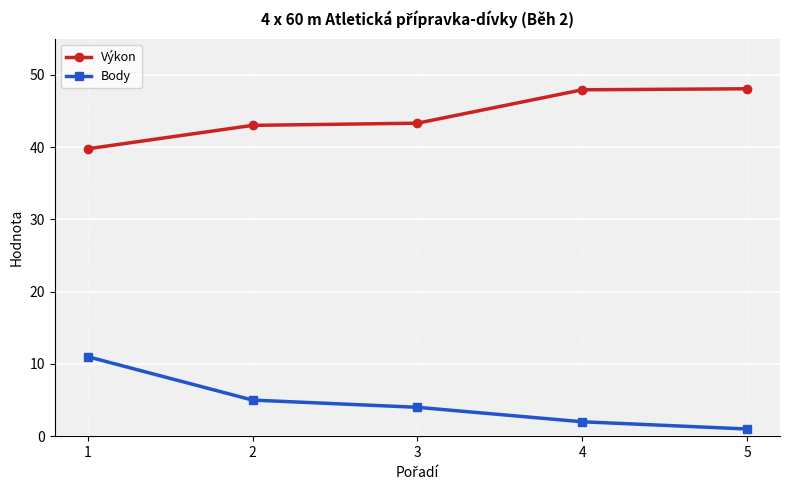

What is the value of the Výkon point at the 1st from the left?

39.8